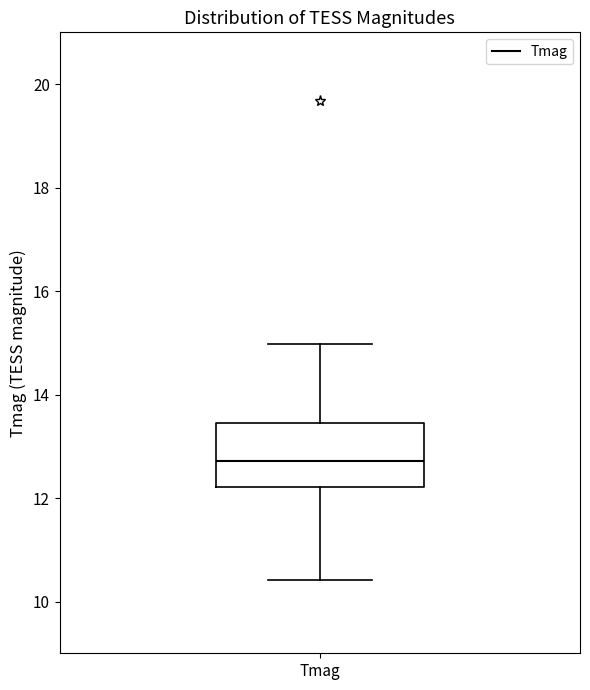

Read this box plot against the y-axis: the position of the median line, the range covered by the box, and the ends of both whiskers. The values are not printed on the chart, so give them approximately, as read against the axis.

median 12.8, box 12.2 to 13.4, whiskers 10.4 to 15.0